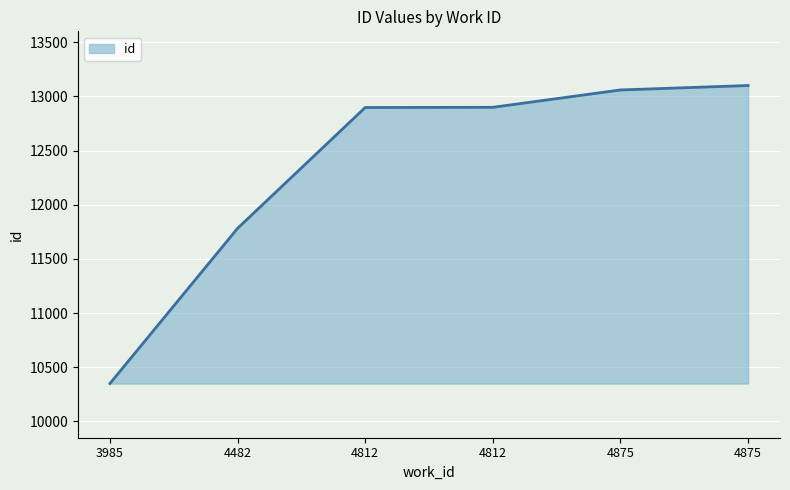

How many lines are shown in the chart?

1